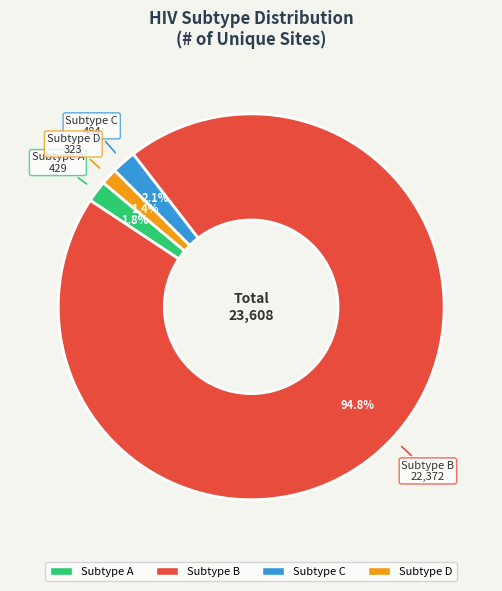

Is Subtype B the majority of the pie?

Yes